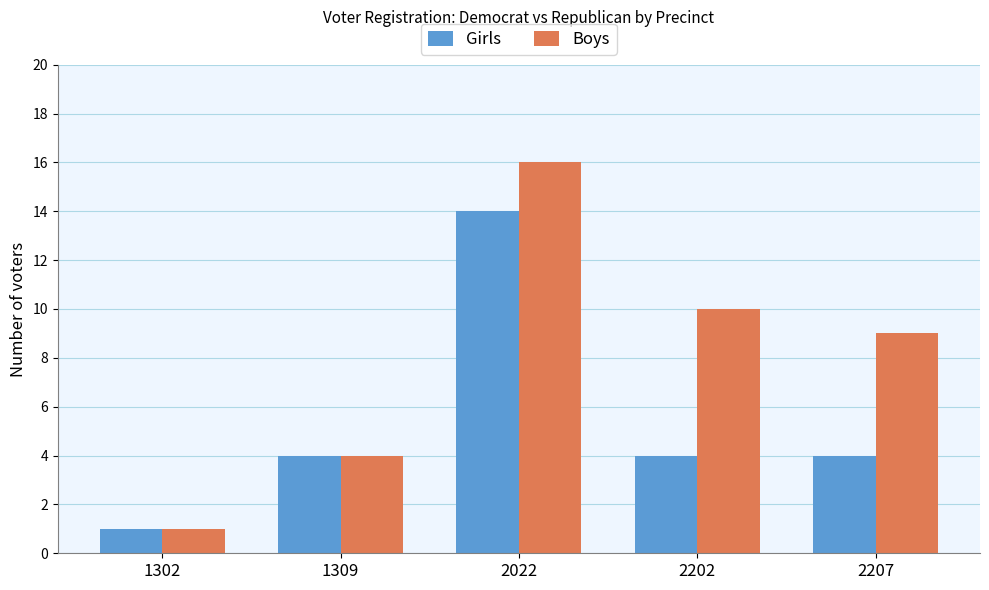

True or false: Girls has a value of 1 at 1302.

True